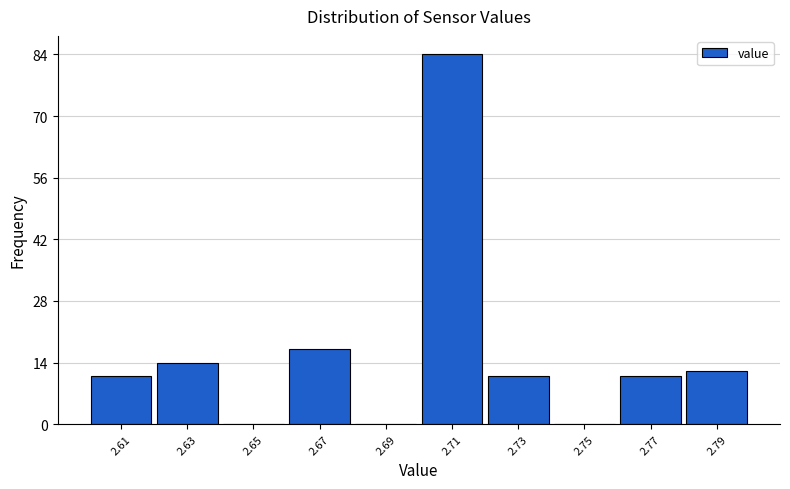

Reading right to left, transcribe all the data shown in this chart.

2.79=12	2.77=11	2.75=0	2.73=11	2.71=84	2.69=0	2.67=17	2.65=0	2.63=14	2.61=11